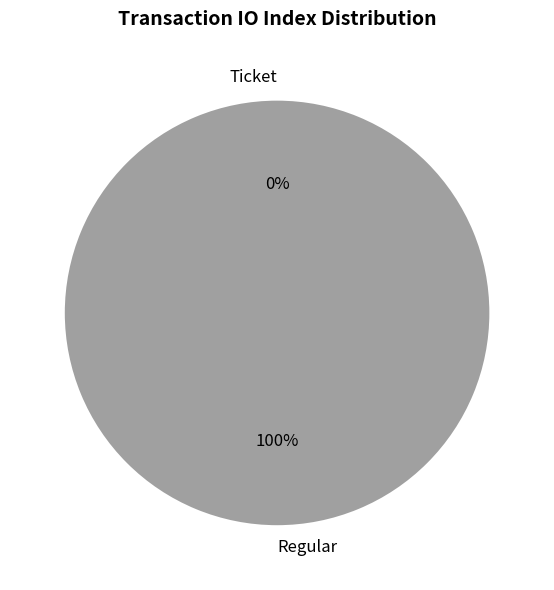

Does any single category account for the majority?

Yes